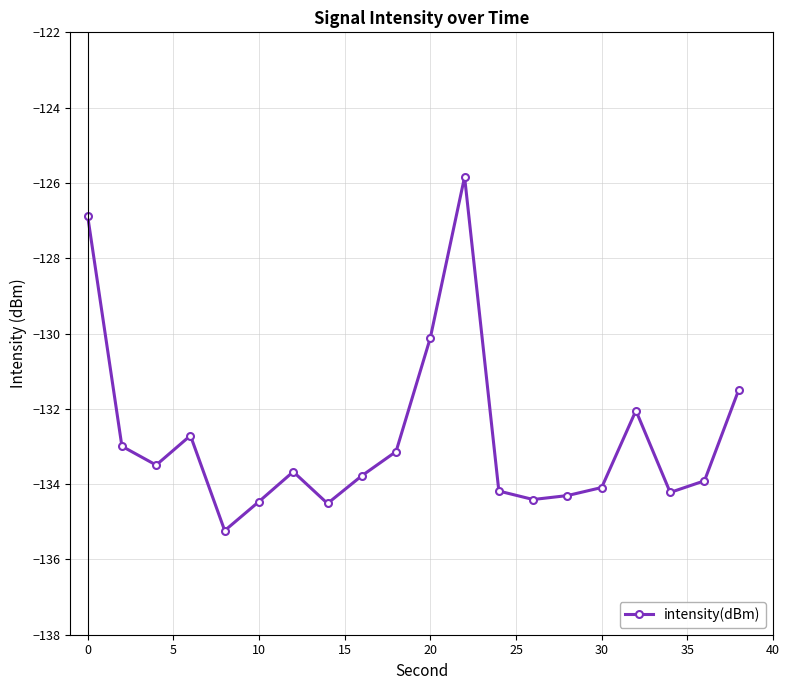

What is the value of the 14th point from the left?

-134.4